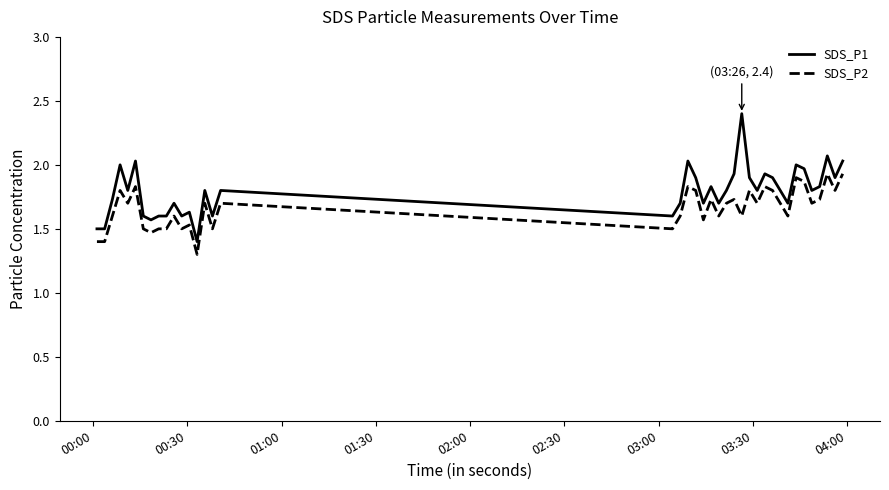

What is the difference between the maximum and minimum values in the SDS_P2 series?

0.6